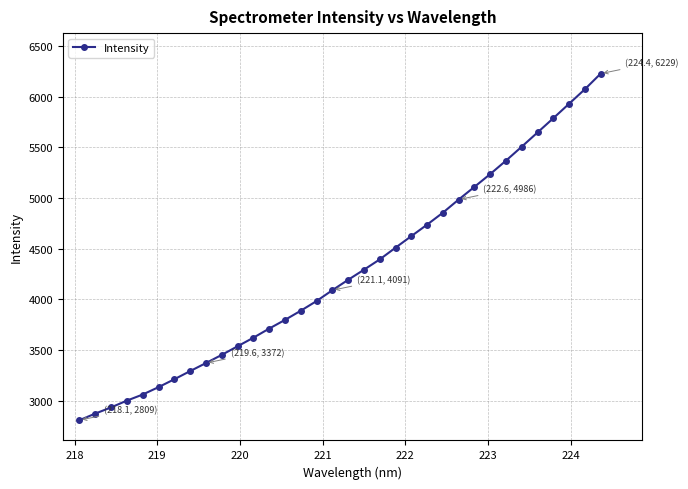

What is the value of the 32nd point from the left?

5931.6